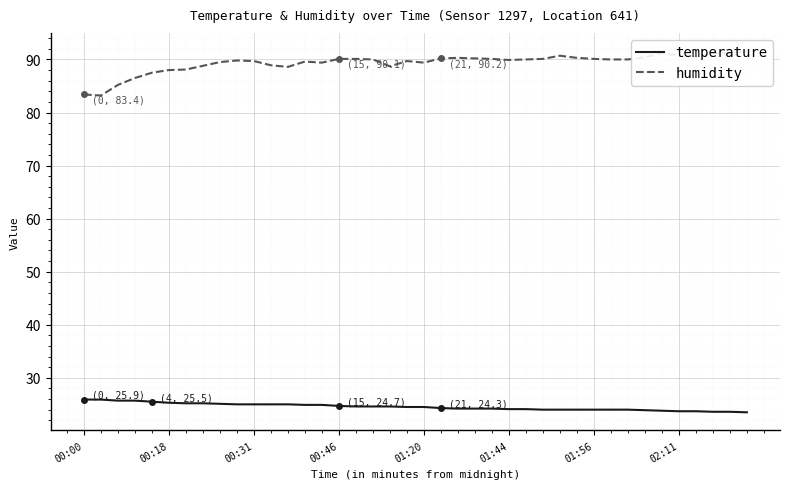

True or false: humidity and temperature intersect in this chart.

False